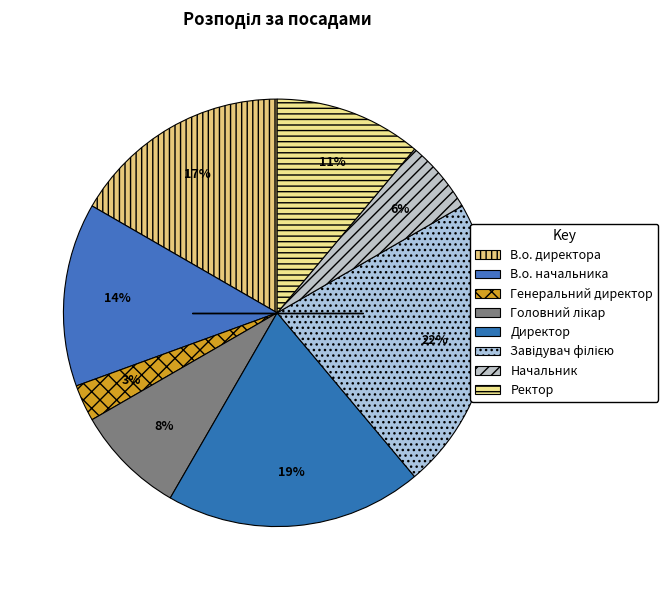

Count the number of slices in the pie.

8